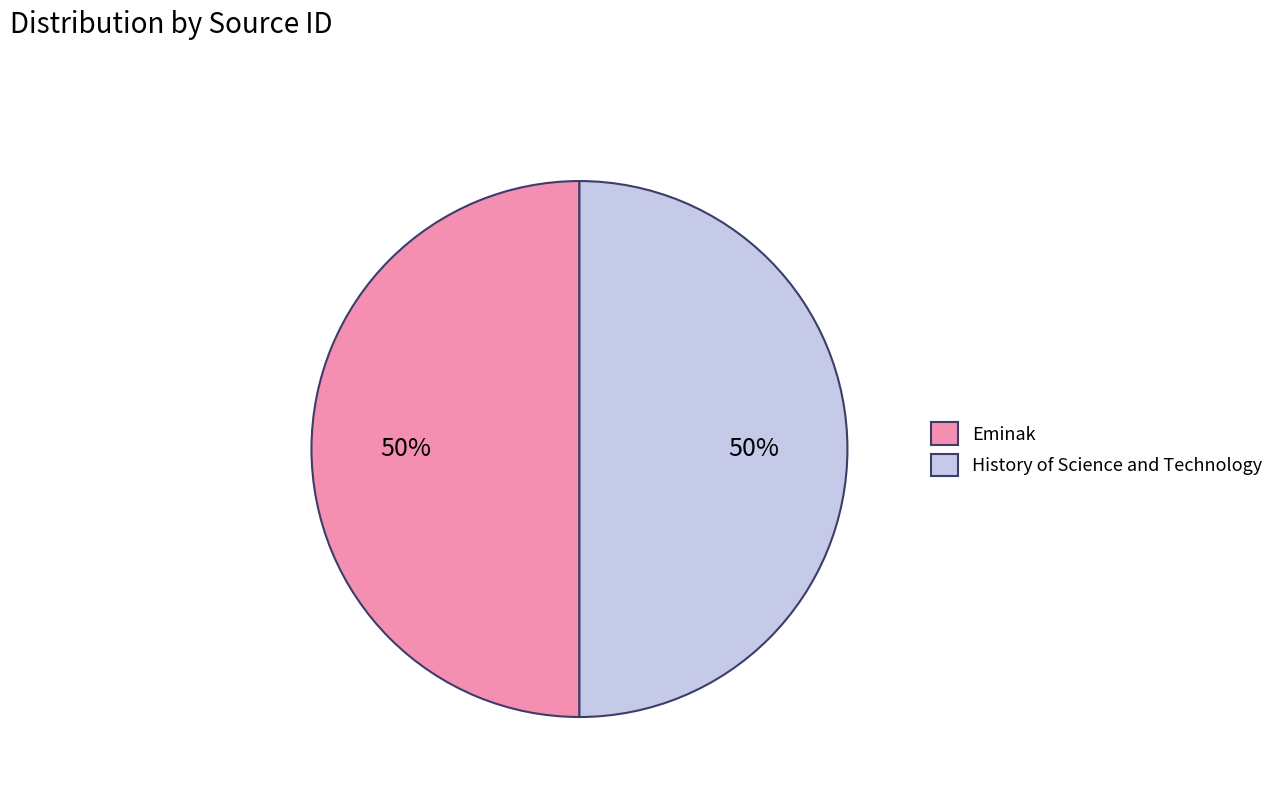

To the nearest percent, what is the average slice percentage?

50%